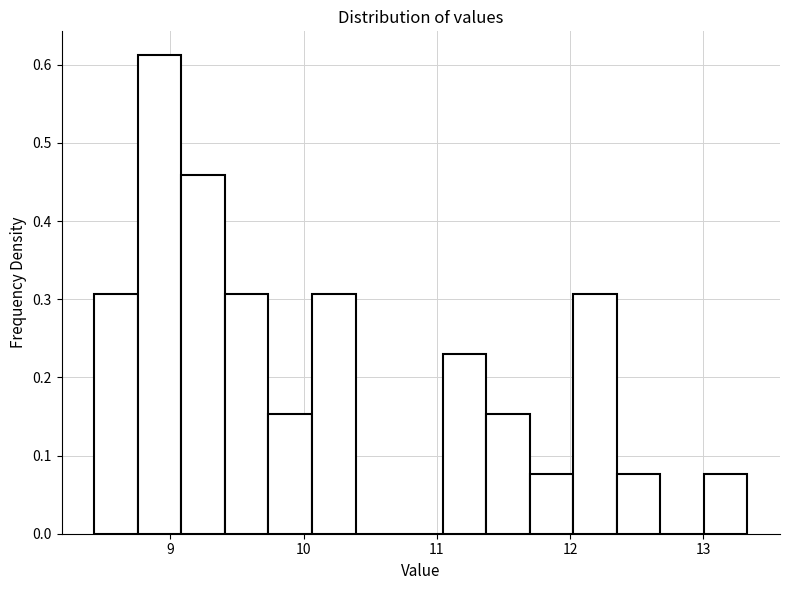

Around what value on the x-axis is the tallest bar? Give the approximate position of its centre, as read against the axis.

8.9